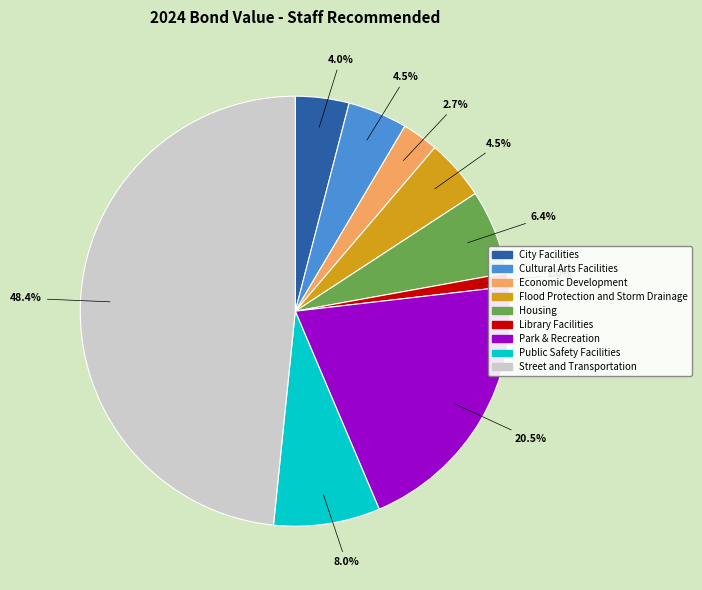

Does City Facilities account for over 50% of the chart?

No